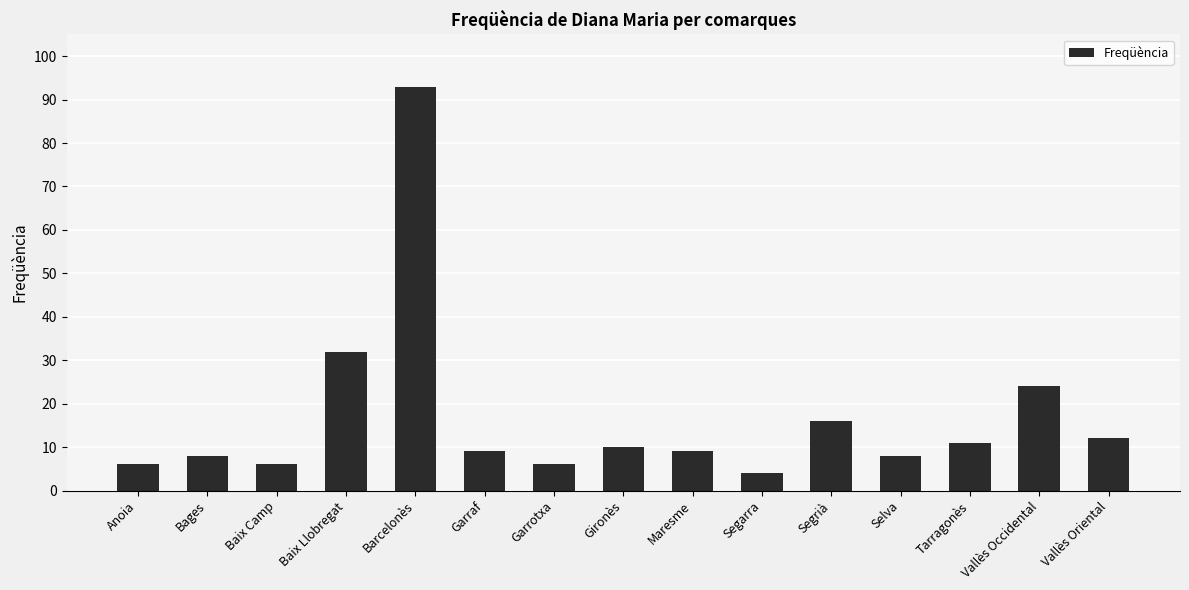

How many bars are there in total?

15